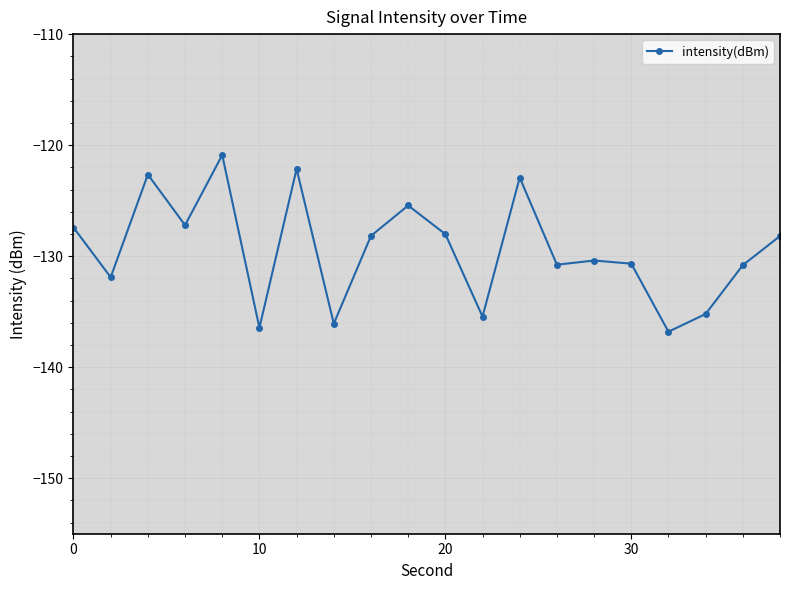

What is the value of the 8th point from the left?

-136.1